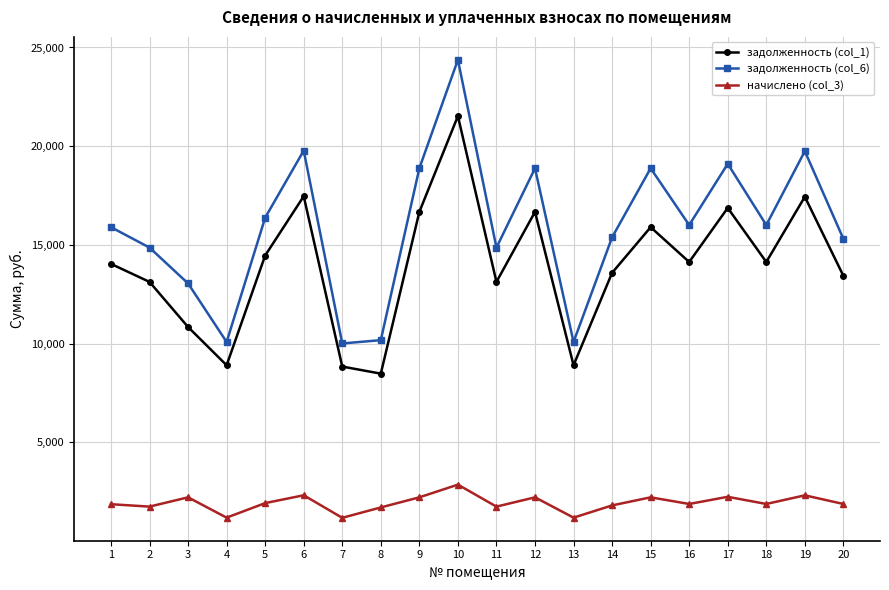

What value does the задолженность (col_6) series have at 17?

19106.9